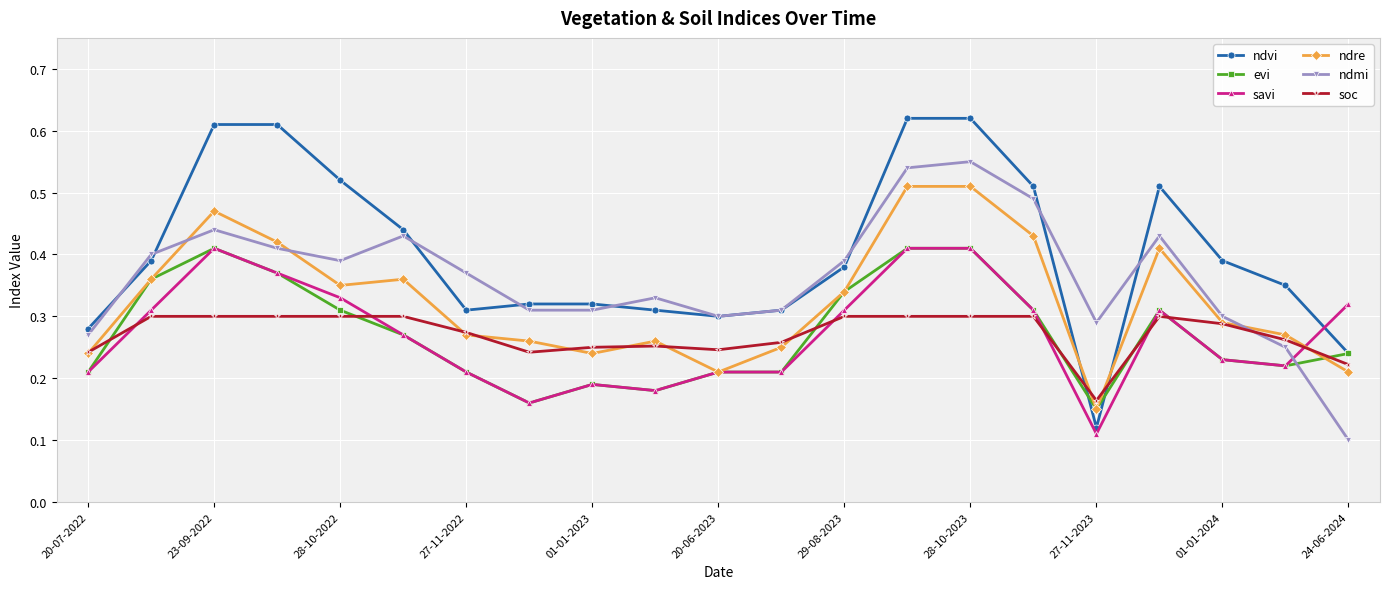

Which series has the largest range (max minus min)?

ndvi